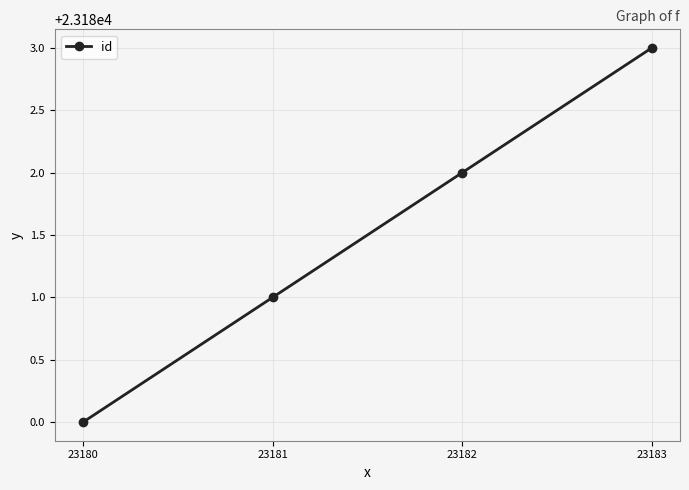

Where is the data nearest to the value 23181?

23181